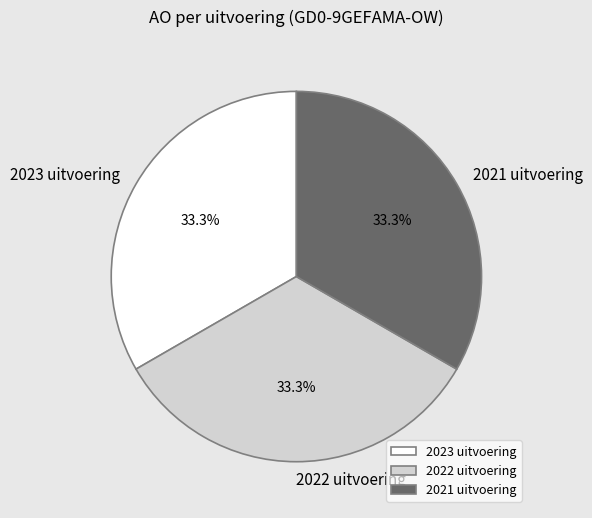

How much of the chart is everything except 2022 uitvoering?

66.7%